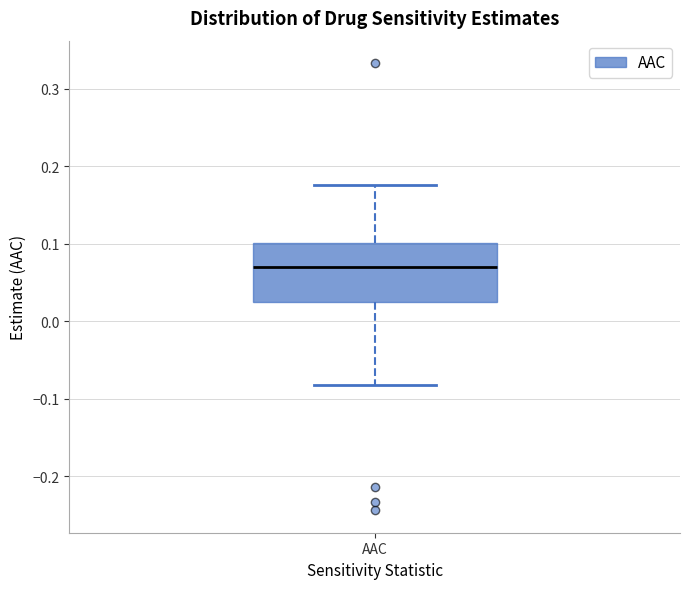

Where is the upper edge of the box for AAC on the y-axis? The values are not printed on the chart, so give them approximately, as read against the axis.

0.10